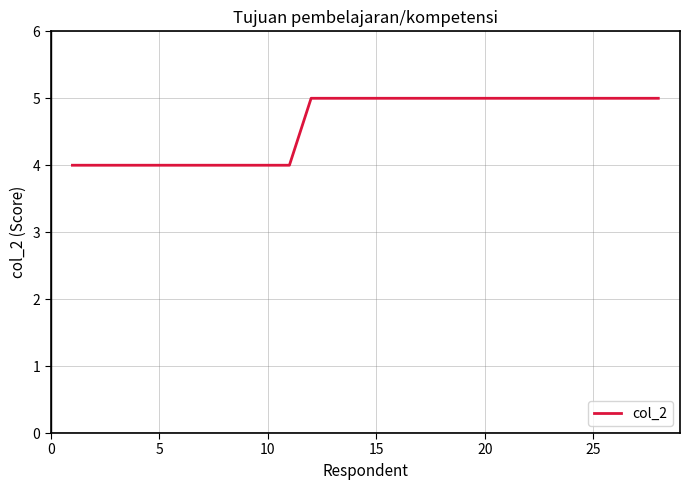

What is the greatest value displayed?

5